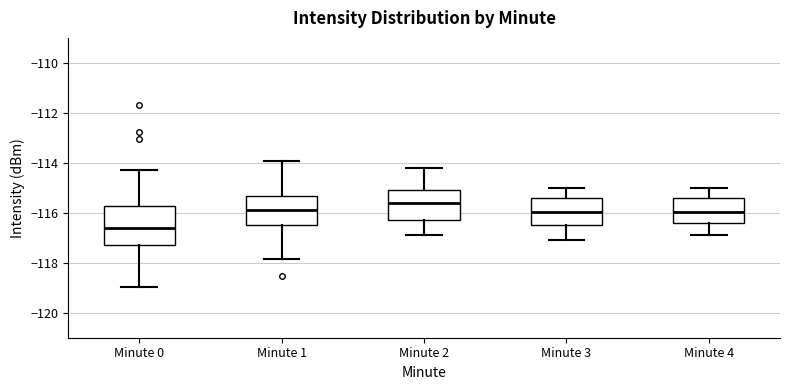

Reading left to right, transcribe this box plot: for each box, give where its median line is, the range the box spans, and where its two whiskers end, as read against the y-axis. The values are not printed on the chart, so give them approximately, as read against the axis.

Minute 0: median -116.6, box -117.4 to -115.8, whiskers -119.0 to -114.2
Minute 1: median -115.8, box -116.4 to -115.4, whiskers -117.8 to -114.0
Minute 2: median -115.6, box -116.2 to -115.0, whiskers -116.8 to -114.2
Minute 3: median -116.0, box -116.4 to -115.4, whiskers -117.0 to -115.0
Minute 4: median -116.0, box -116.4 to -115.4, whiskers -116.8 to -115.0